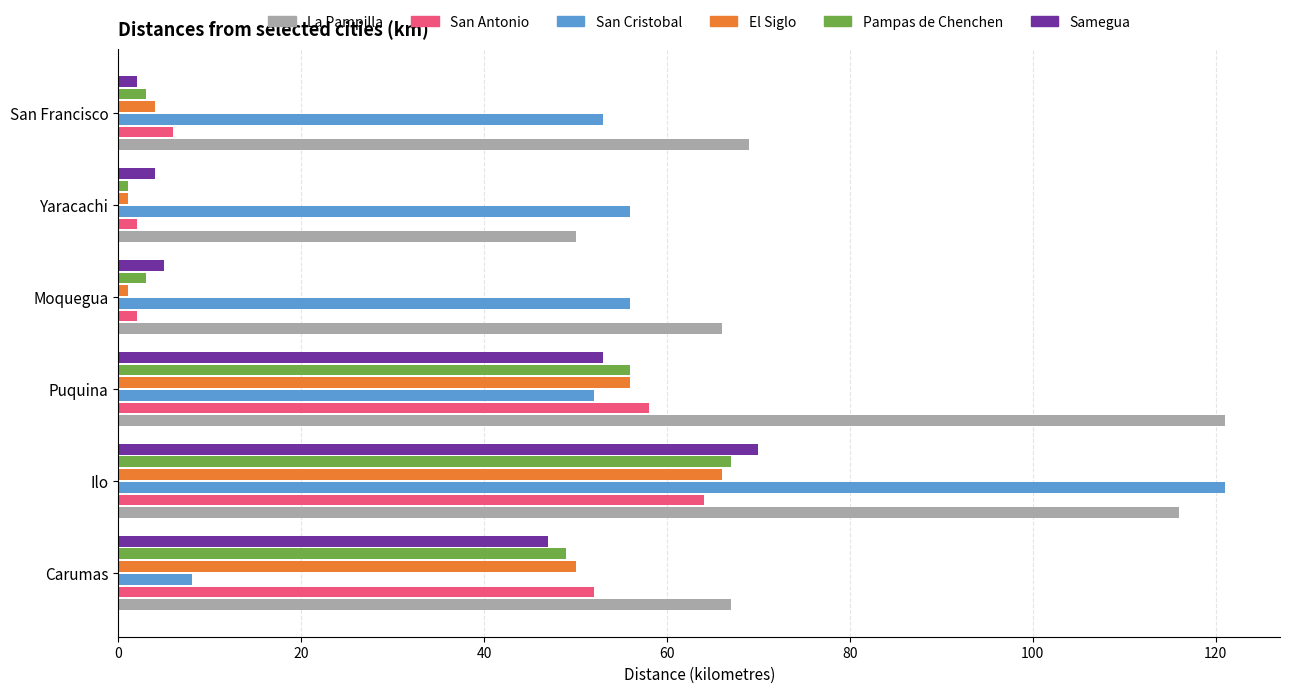

What is the difference between the maximum and minimum values in the La Pampilla series?

71